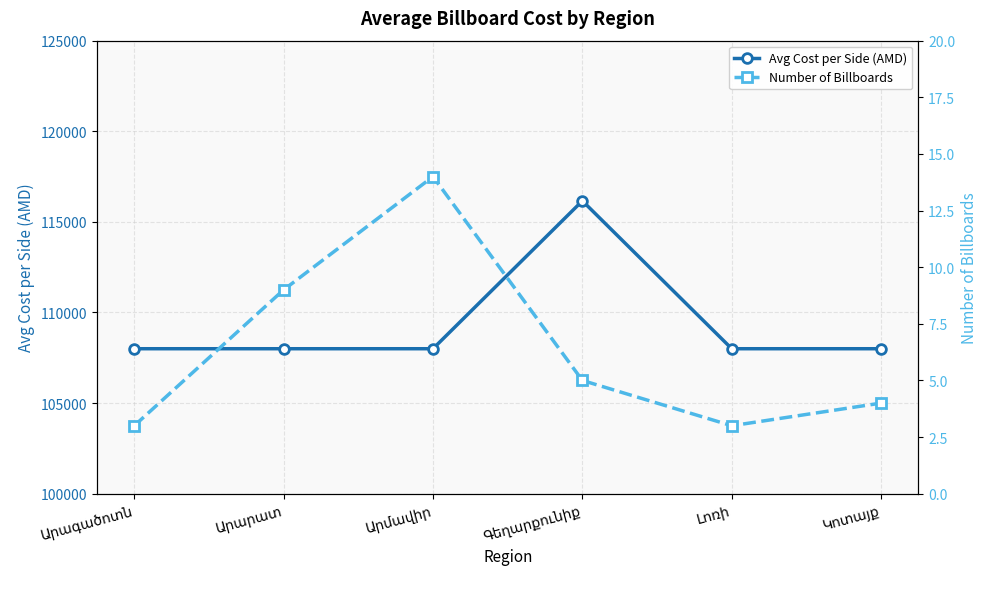

What is the greatest value displayed?

116160